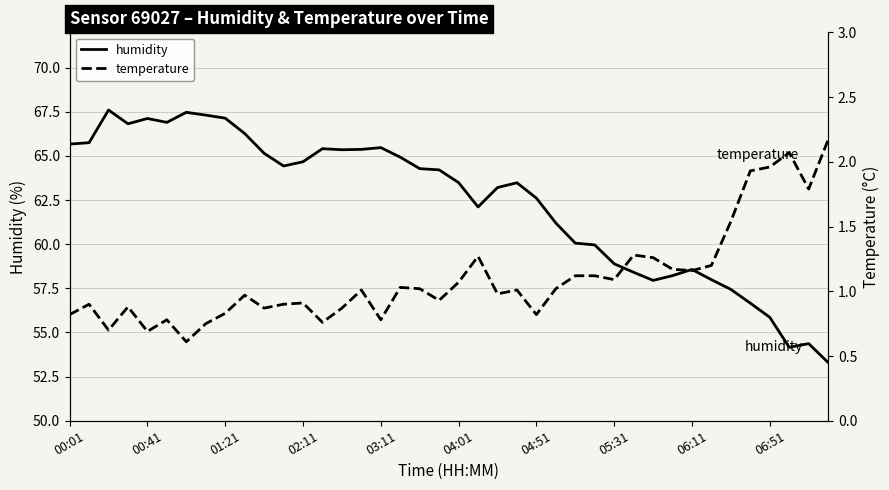

What are all the series names shown in the legend?

humidity, temperature